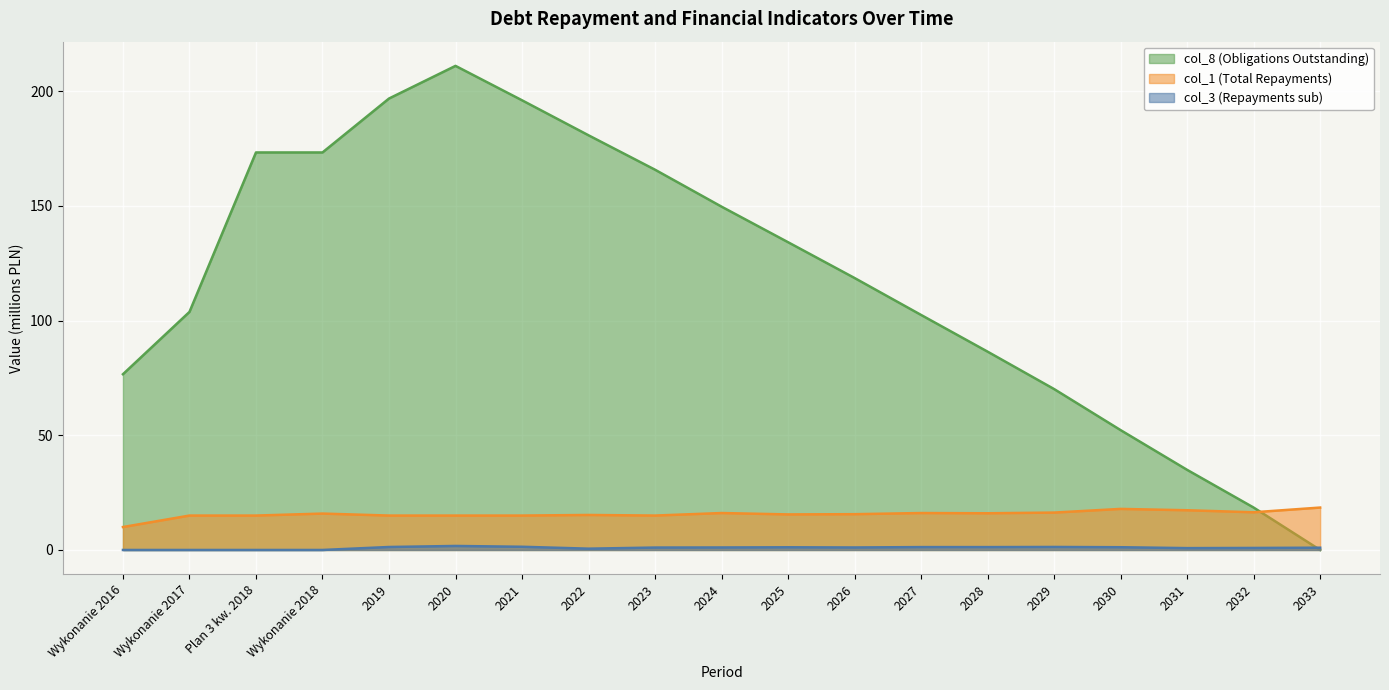

How many data points does each series have?

19